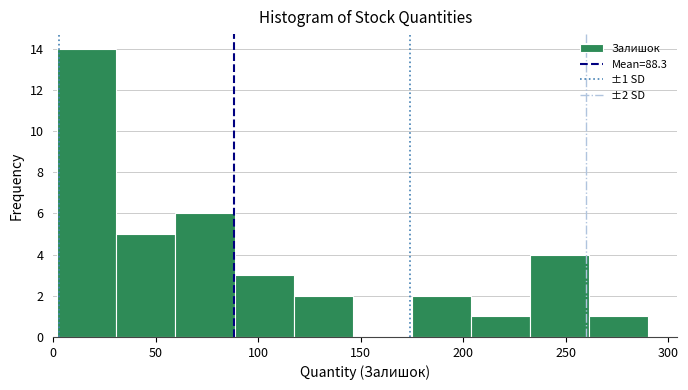

Which range on the x-axis has the tallest bar?

0 to 30